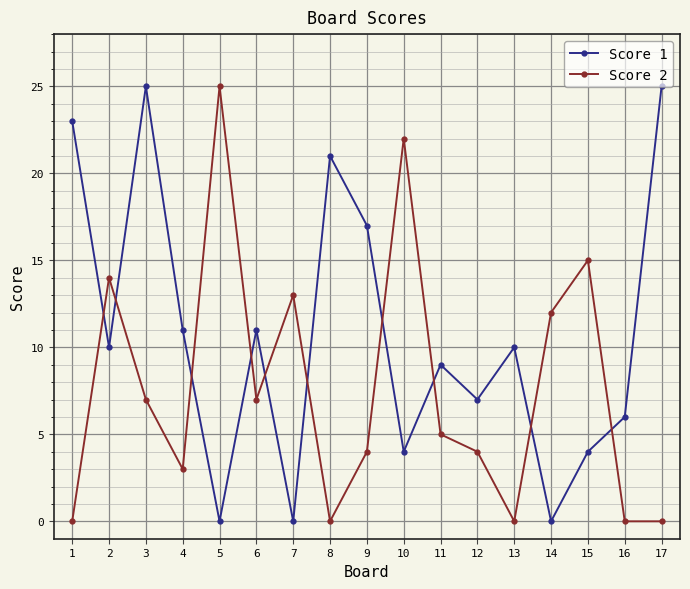

Count the number of data series in this chart.

2